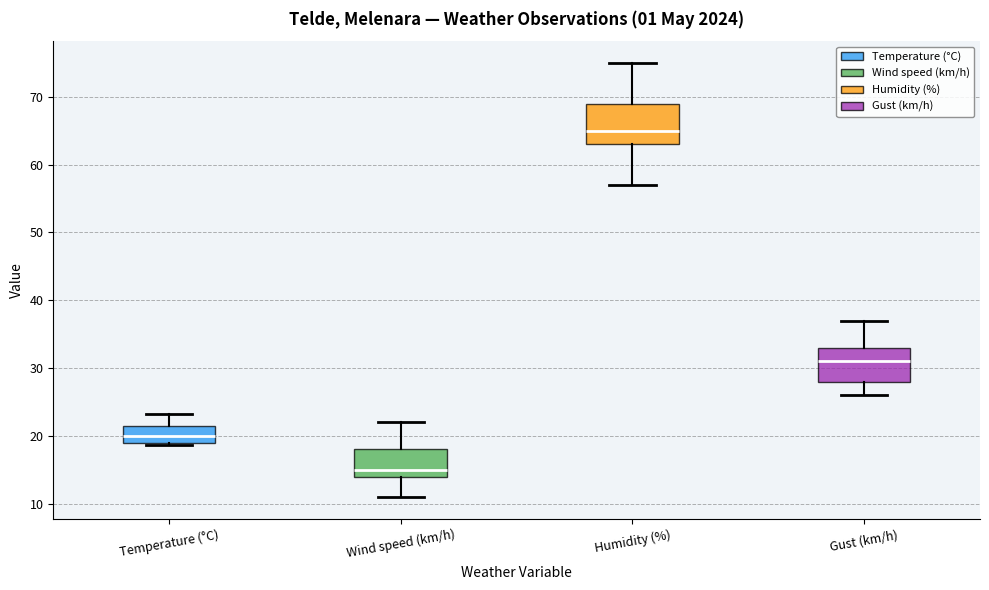

Reading left to right, read every box against the y-axis: the position of its median line, the range the box covers, and the ends of its whiskers. The values are not printed on the chart, so give them approximately, as read against the axis.

Temperature (°C): median 20, box 19 to 22, whiskers 19 to 23
Wind speed (km/h): median 15, box 14 to 18, whiskers 11 to 22
Humidity (%): median 65, box 63 to 69, whiskers 57 to 75
Gust (km/h): median 31, box 28 to 33, whiskers 26 to 37